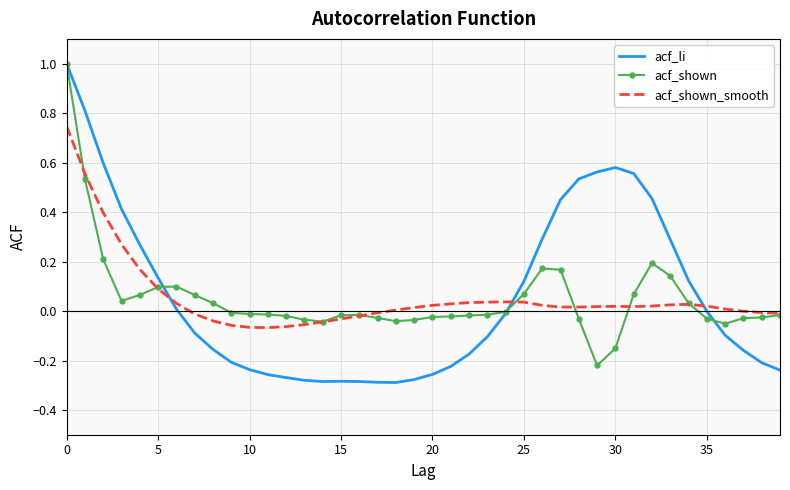

What are all the series names shown in the legend?

acf_li, acf_shown, acf_shown_smooth